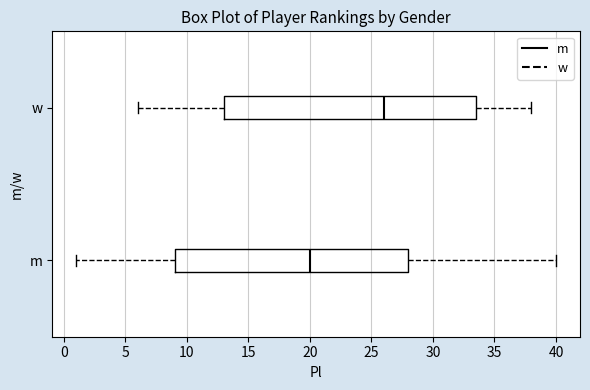

Reading bottom to top, read every box against the x-axis: the position of its median line, the range the box covers, and the ends of its whiskers. The values are not printed on the chart, so give them approximately, as read against the axis.

m: median 20.0, box 9.0 to 28.0, whiskers 1.0 to 40.0
w: median 26.0, box 13.0 to 33.5, whiskers 6.0 to 38.0